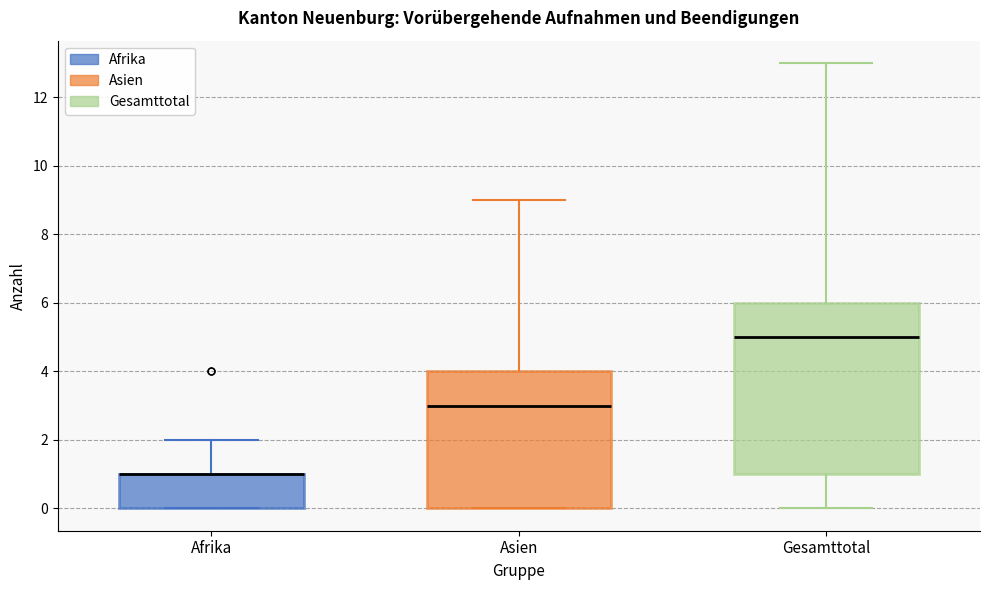

Which box is the tallest, from its lower edge to its upper edge?

Gesamttotal